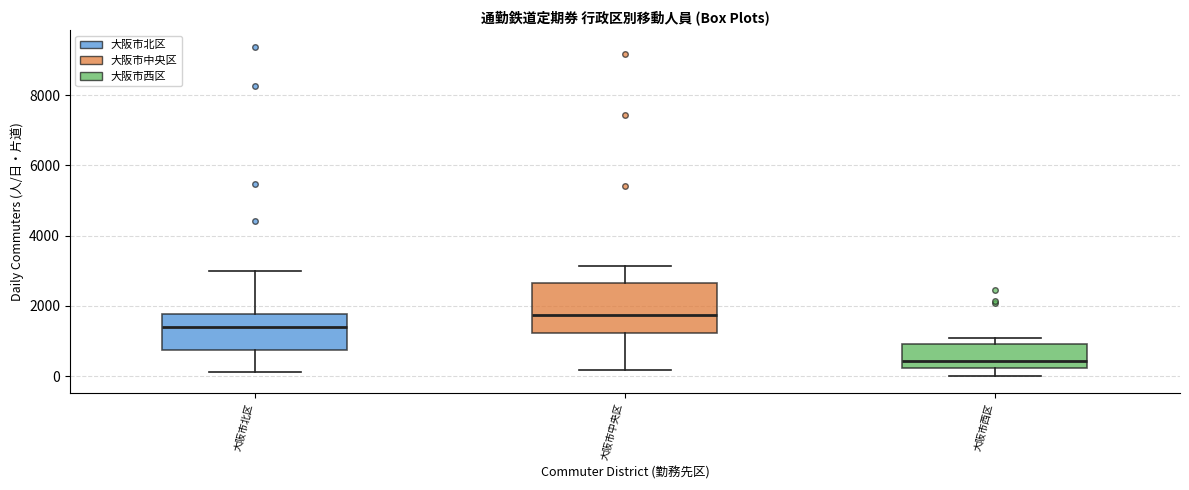

Comparing the boxes themselves (not the whiskers), which one is the tallest?

大阪市中央区